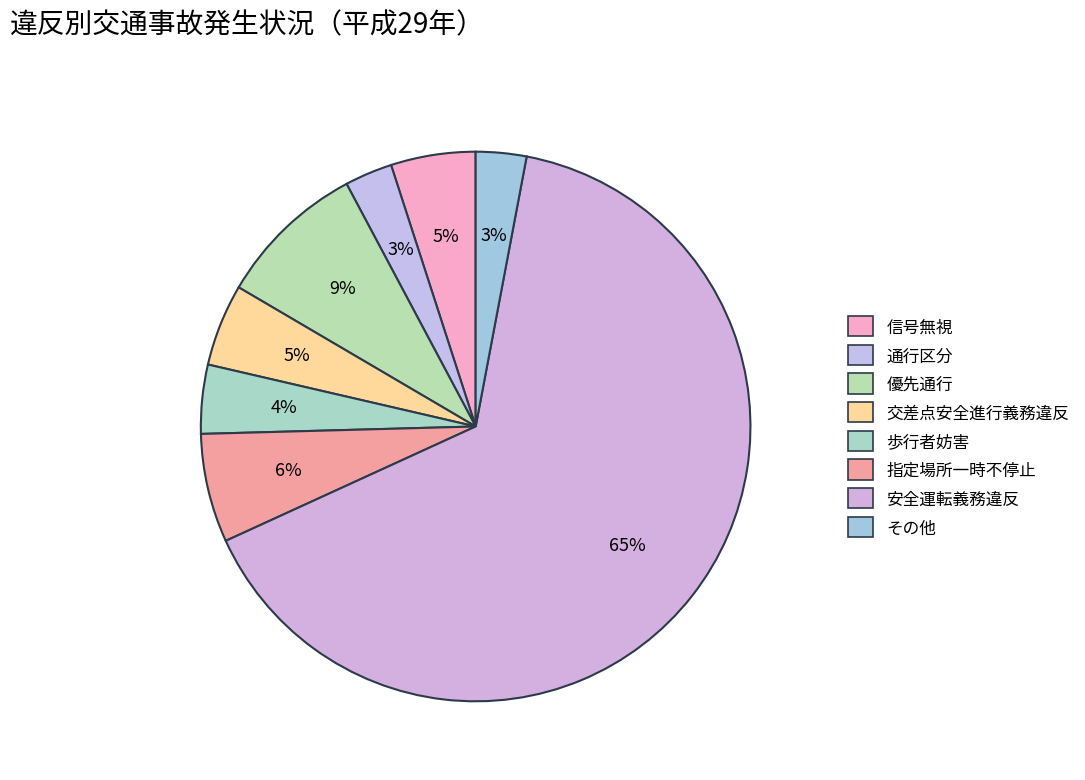

Which category accounts for the majority?

安全運転義務違反